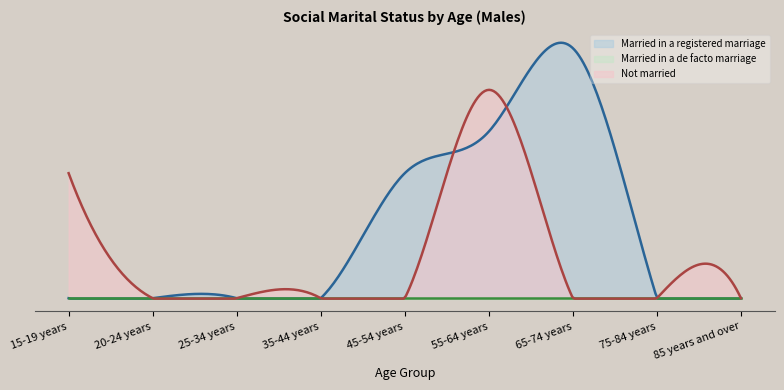

At 85 years and over, list the series in order from largest to smallest.

Married in a registered marriage, Married in a de facto marriage, Not married